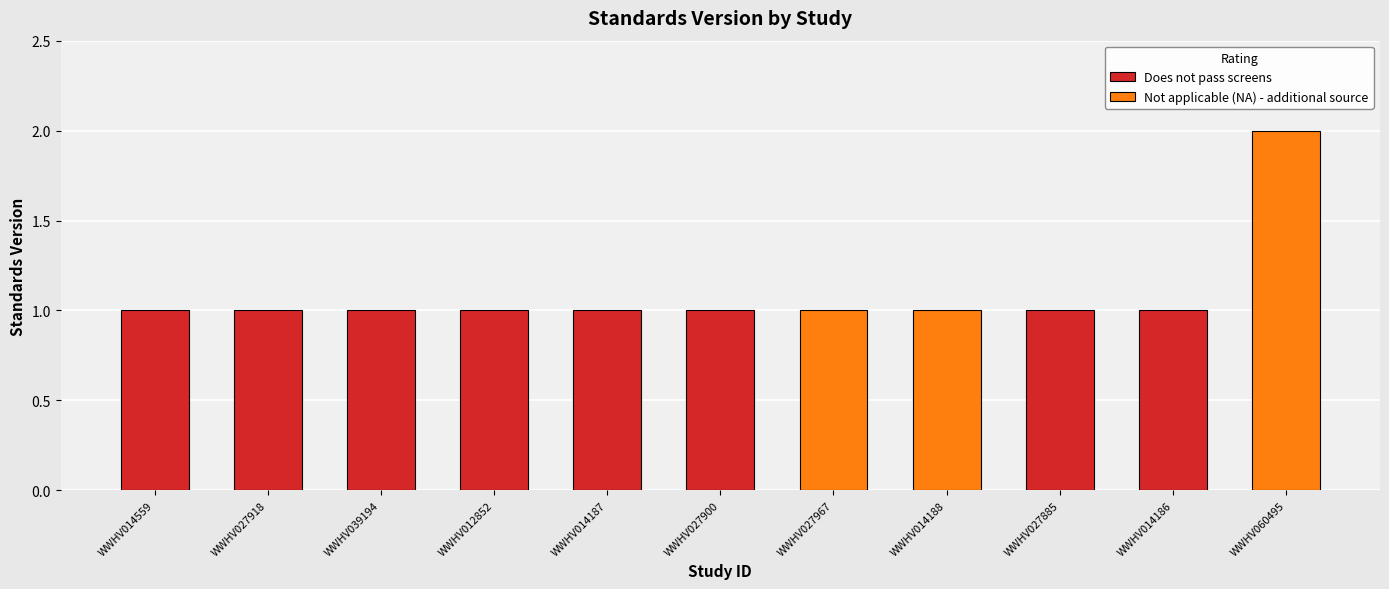

What is the greatest value displayed?

2